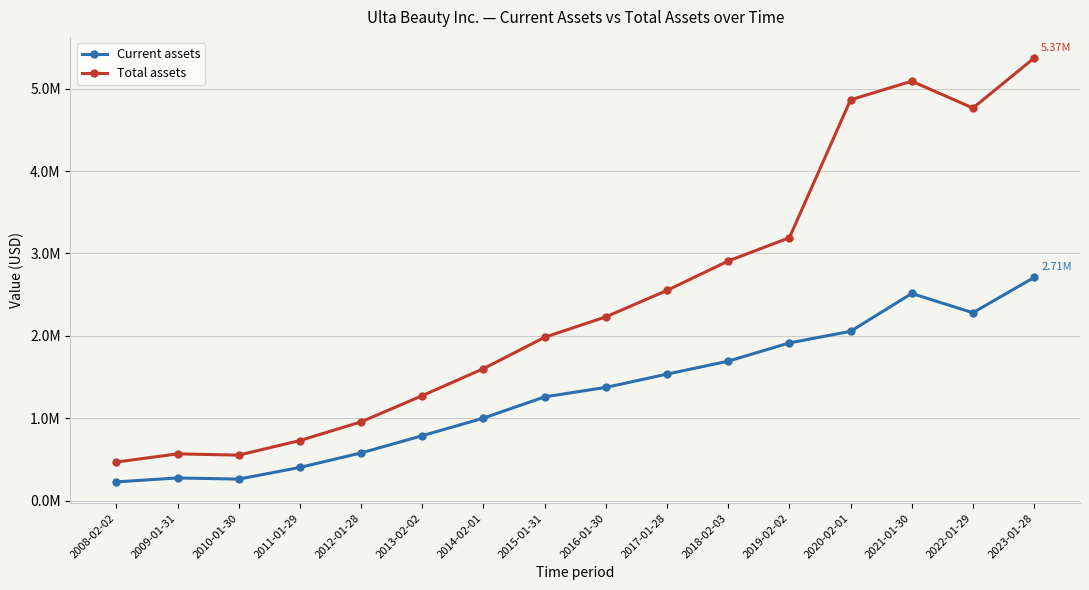

Does the chart have visible grid lines?

Yes